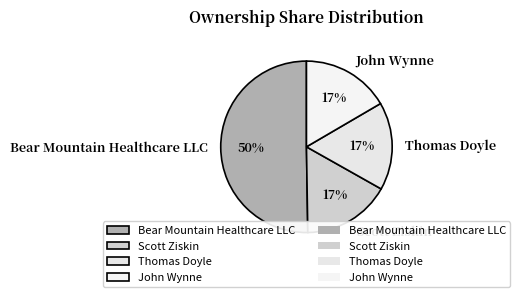

What is the largest slice in the pie chart?

Bear Mountain Healthcare LLC